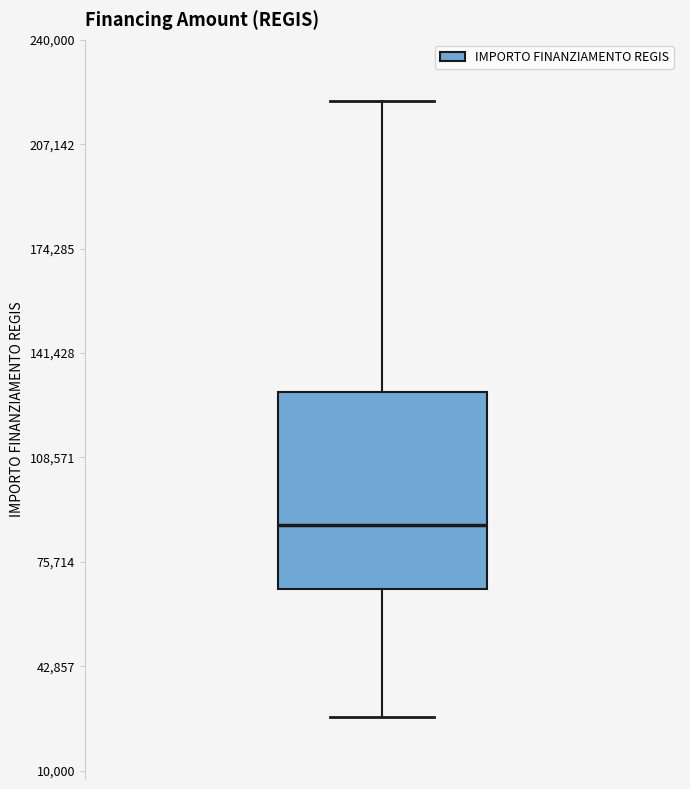

Where does the upper whisker of the box end on the y-axis? The values are not printed on the chart, so give them approximately, as read against the axis.

220000